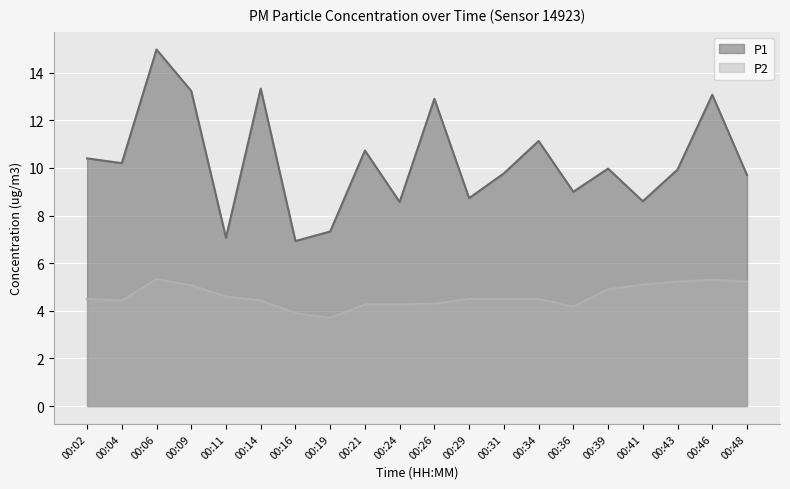

The value of P1 at 00:39 is 14.9. True or false?

False